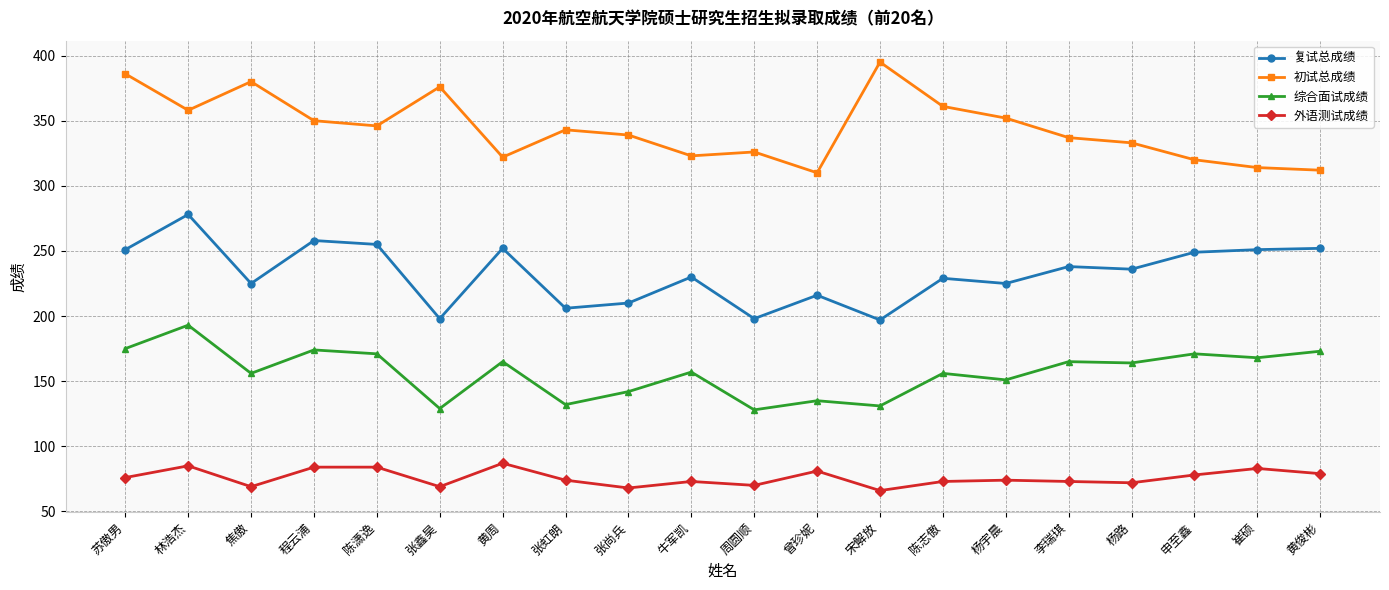

List the series in order of their peak value, highest first.

初试总成绩, 复试总成绩, 综合面试成绩, 外语测试成绩